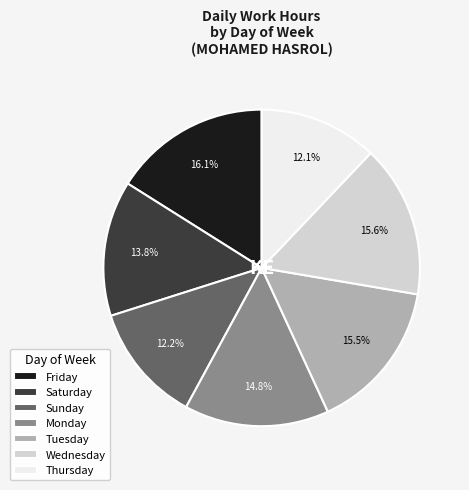

Approximately how many times larger is the value at Saturday compared to Thursday?

1.1